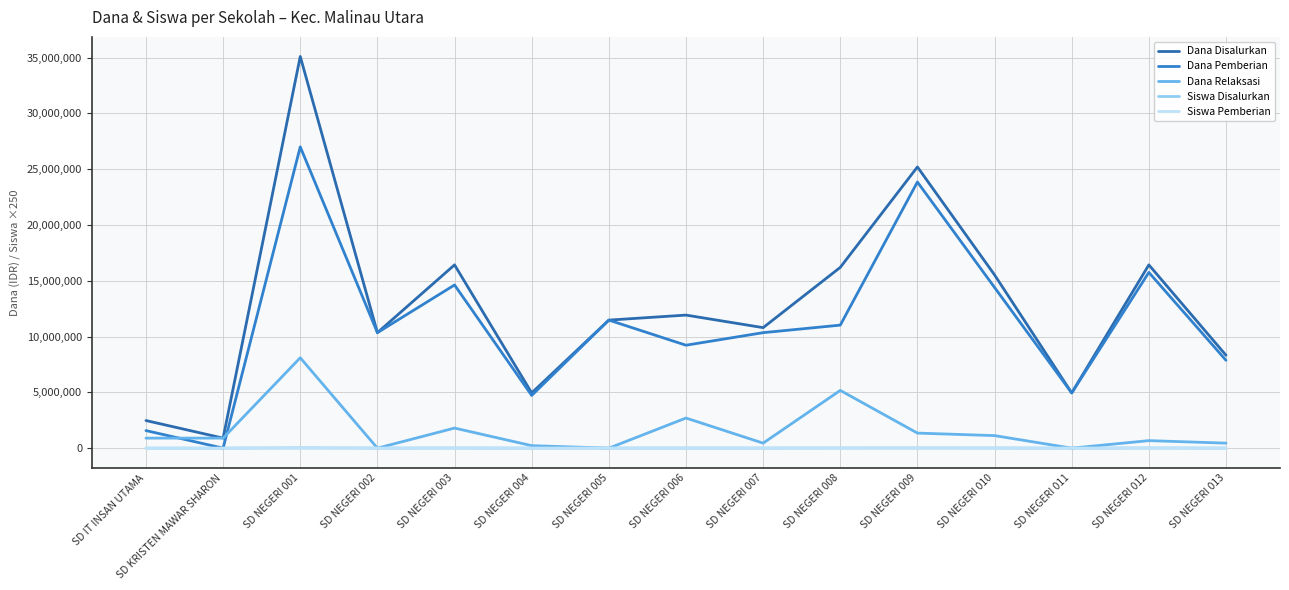

Reading left to right, transcribe all the data shown in this chart.

Dana Disalurkan: SD IT INSAN UTAMA=2475000	SD KRISTEN MAWAR SHARON=900000	SD NEGERI 001=35100000	SD NEGERI 002=10350000	SD NEGERI 003=16425000	SD NEGERI 004=4950000	SD NEGERI 005=11475000	SD NEGERI 006=11925000	SD NEGERI 007=10800000	SD NEGERI 008=16200000	SD NEGERI 009=25200000	SD NEGERI 010=15525000	SD NEGERI 011=4950000	SD NEGERI 012=16425000	SD NEGERI 013=8325000
Dana Pemberian: SD IT INSAN UTAMA=1575000	SD KRISTEN MAWAR SHARON=0	SD NEGERI 001=27000000	SD NEGERI 002=10350000	SD NEGERI 003=14625000	SD NEGERI 004=4725000	SD NEGERI 005=11475000	SD NEGERI 006=9225000	SD NEGERI 007=10350000	SD NEGERI 008=11025000	SD NEGERI 009=23850000	SD NEGERI 010=14400000	SD NEGERI 011=4950000	SD NEGERI 012=15750000	SD NEGERI 013=7875000
Dana Relaksasi: SD IT INSAN UTAMA=900000	SD KRISTEN MAWAR SHARON=900000	SD NEGERI 001=8100000	SD NEGERI 002=0	SD NEGERI 003=1800000	SD NEGERI 004=225000	SD NEGERI 005=0	SD NEGERI 006=2700000	SD NEGERI 007=450000	SD NEGERI 008=5175000	SD NEGERI 009=1350000	SD NEGERI 010=1125000	SD NEGERI 011=0	SD NEGERI 012=675000	SD NEGERI 013=450000
Siswa Disalurkan: SD IT INSAN UTAMA=1750	SD KRISTEN MAWAR SHARON=500	SD NEGERI 001=25500	SD NEGERI 002=6750	SD NEGERI 003=10000	SD NEGERI 004=3250	SD NEGERI 005=6750	SD NEGERI 006=7750	SD NEGERI 007=7000	SD NEGERI 008=11000	SD NEGERI 009=16000	SD NEGERI 010=10000	SD NEGERI 011=3250	SD NEGERI 012=11250	SD NEGERI 013=6000
Siswa Pemberian: SD IT INSAN UTAMA=1000	SD KRISTEN MAWAR SHARON=0	SD NEGERI 001=17000	SD NEGERI 002=6750	SD NEGERI 003=8750	SD NEGERI 004=3000	SD NEGERI 005=6750	SD NEGERI 006=5750	SD NEGERI 007=6750	SD NEGERI 008=6750	SD NEGERI 009=15250	SD NEGERI 010=9000	SD NEGERI 011=3250	SD NEGERI 012=10500	SD NEGERI 013=5500